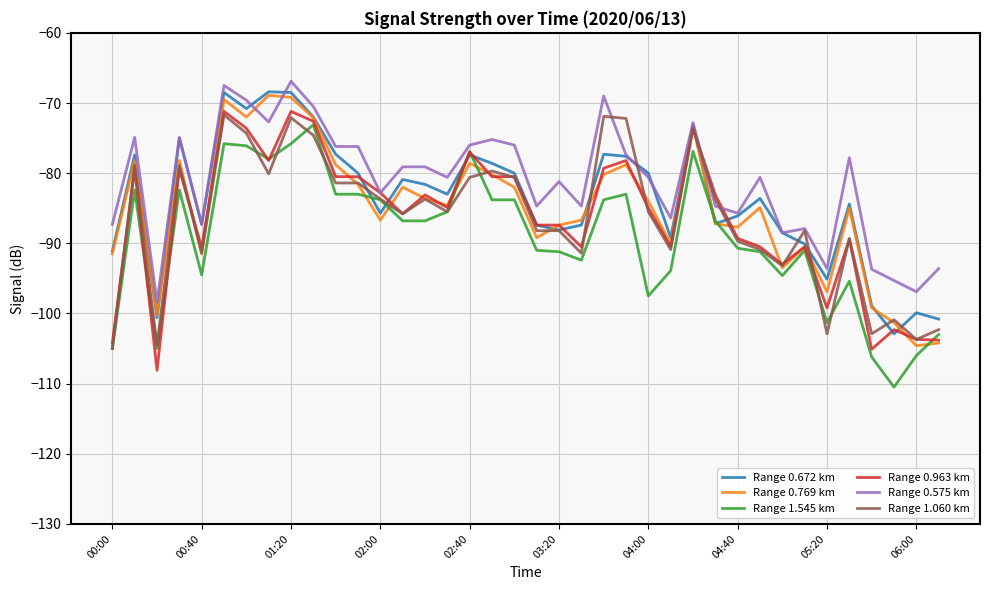

What is the minimum value for Range 1.545 km?

-110.5